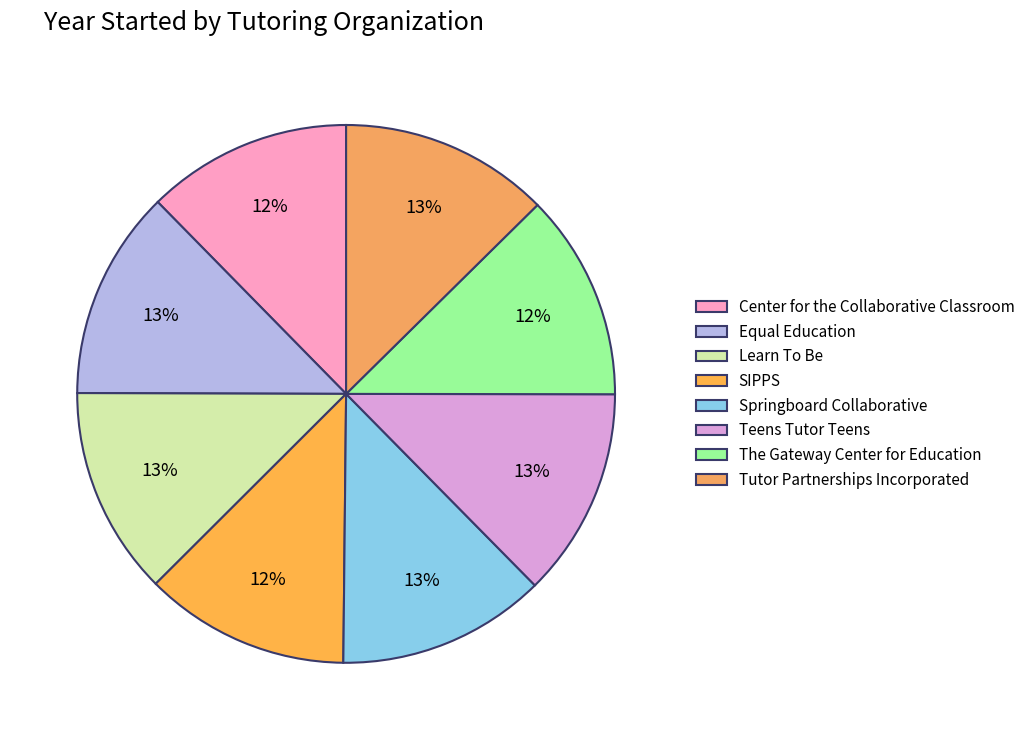

Which category has the smallest portion of the pie?

Center for the Collaborative Classroom